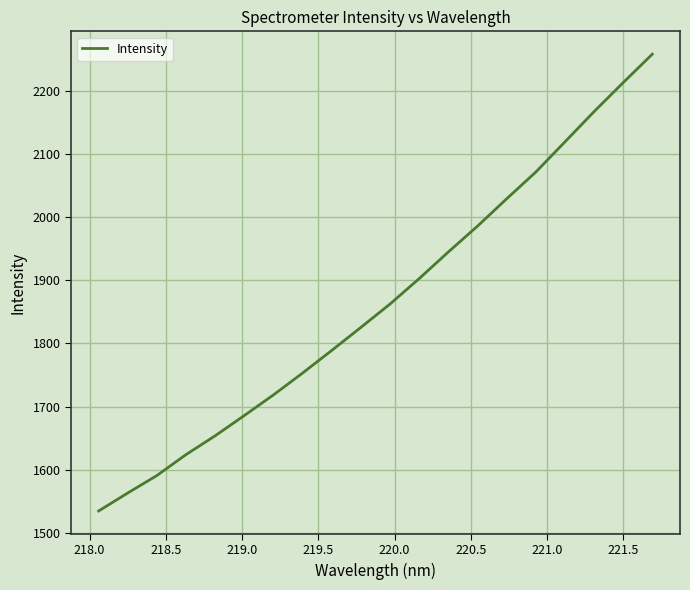

What is the difference between the maximum and minimum values?

723.8